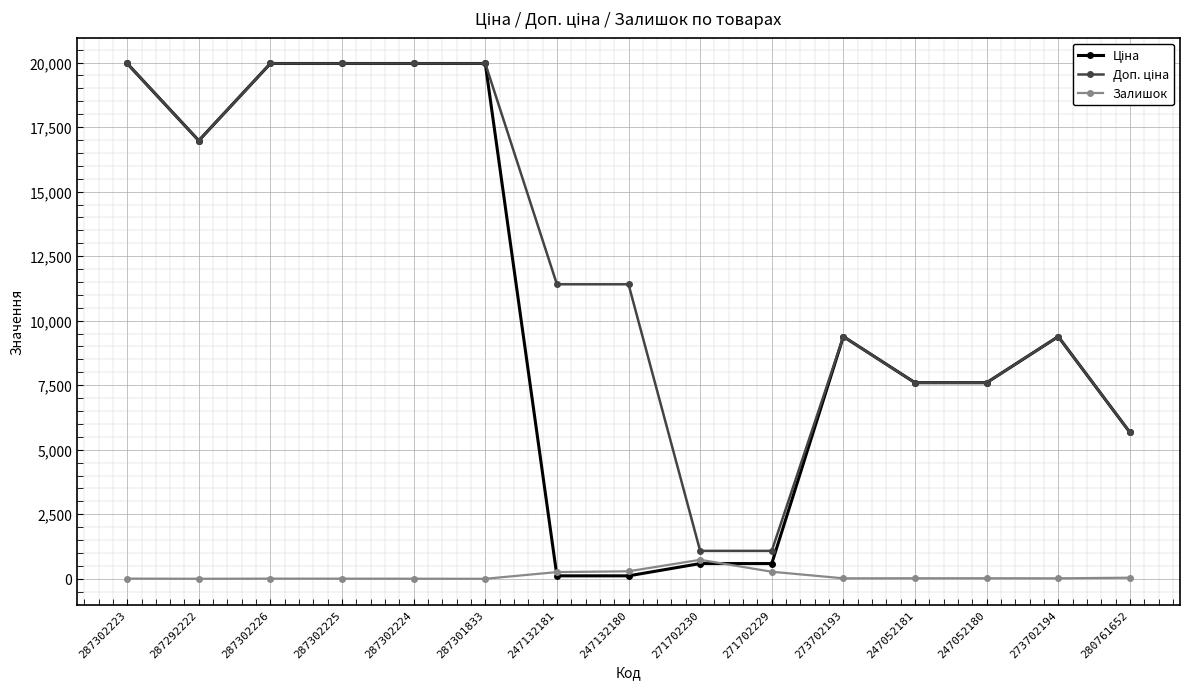

True or false: Залишок has more than 1 points higher than both neighbors.

True